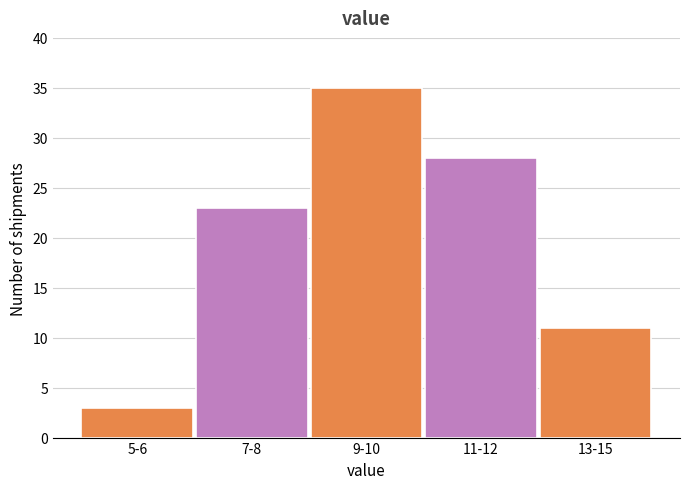

Reading left to right, extract all data points from this chart.

3	23	35	28	11